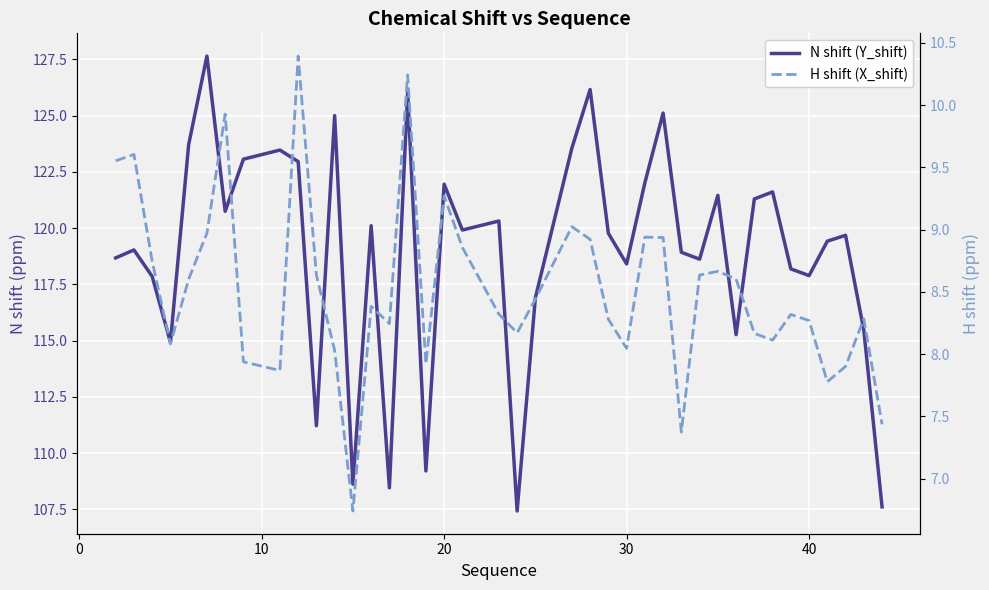

True or false: N shift (Y_shift) and H shift (X_shift) intersect in this chart.

False